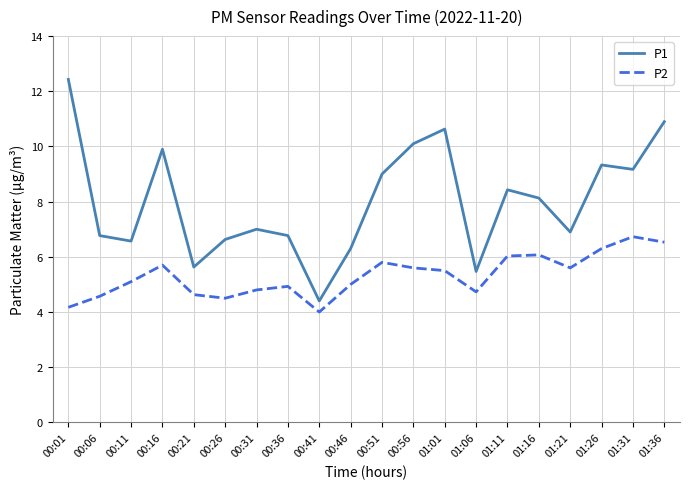

Which series changed the most between 00:01 and 01:11?

P1